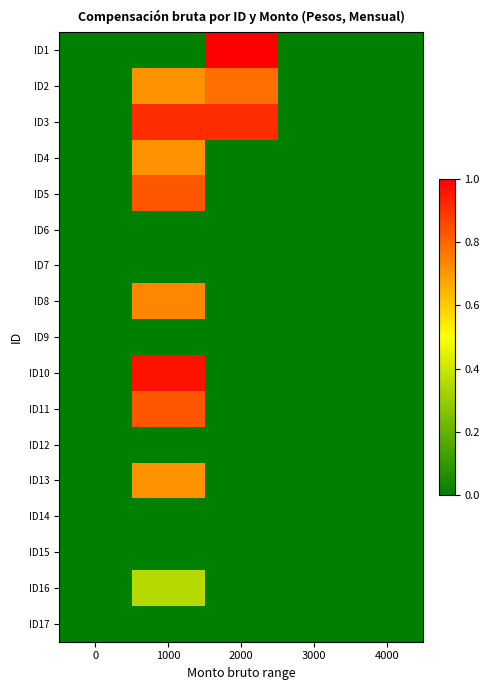

Reading left to right, list all the values displayed in this chart.

ID1: 0=0.0	1000=0.0	2000=1.0	3000=0.0	4000=0.0
ID2: 0=0.0	1000=0.7	2000=0.8	3000=0.0	4000=0.0
ID3: 0=0.0	1000=0.9	2000=0.9	3000=0.0	4000=0.0
ID4: 0=0.0	1000=0.7	2000=0.0	3000=0.0	4000=0.0
ID5: 0=0.0	1000=0.8	2000=0.0	3000=0.0	4000=0.0
ID6: 0=0.0	1000=0.0	2000=0.0	3000=0.0	4000=0.0
ID7: 0=0.0	1000=0.0	2000=0.0	3000=0.0	4000=0.0
ID8: 0=0.0	1000=0.7	2000=0.0	3000=0.0	4000=0.0
ID9: 0=0.0	1000=0.0	2000=0.0	3000=0.0	4000=0.0
ID10: 0=0.0	1000=1.0	2000=0.0	3000=0.0	4000=0.0
ID11: 0=0.0	1000=0.8	2000=0.0	3000=0.0	4000=0.0
ID12: 0=0.0	1000=0.0	2000=0.0	3000=0.0	4000=0.0
ID13: 0=0.0	1000=0.7	2000=0.0	3000=0.0	4000=0.0
ID14: 0=0.0	1000=0.0	2000=0.0	3000=0.0	4000=0.0
ID15: 0=0.0	1000=0.0	2000=0.0	3000=0.0	4000=0.0
ID16: 0=0.0	1000=0.4	2000=0.0	3000=0.0	4000=0.0
ID17: 0=0.0	1000=0.0	2000=0.0	3000=0.0	4000=0.0